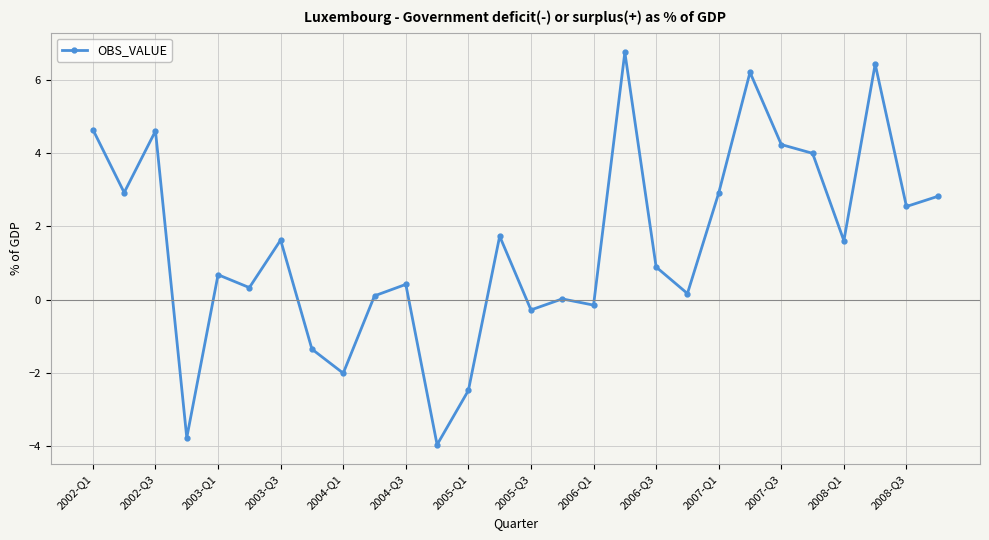

What is the greatest value displayed?

6.8